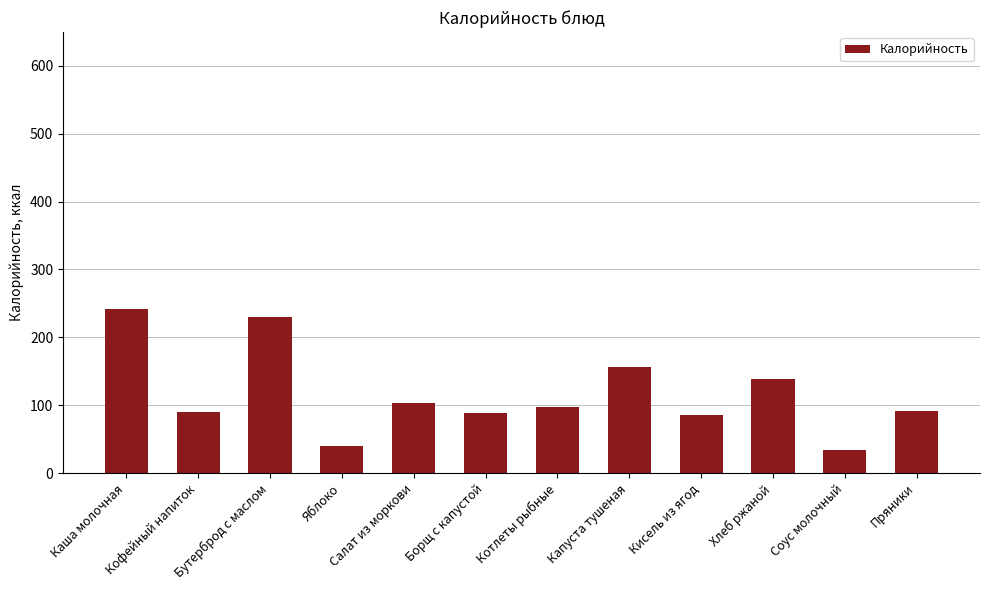

What is the smallest value displayed?

33.7